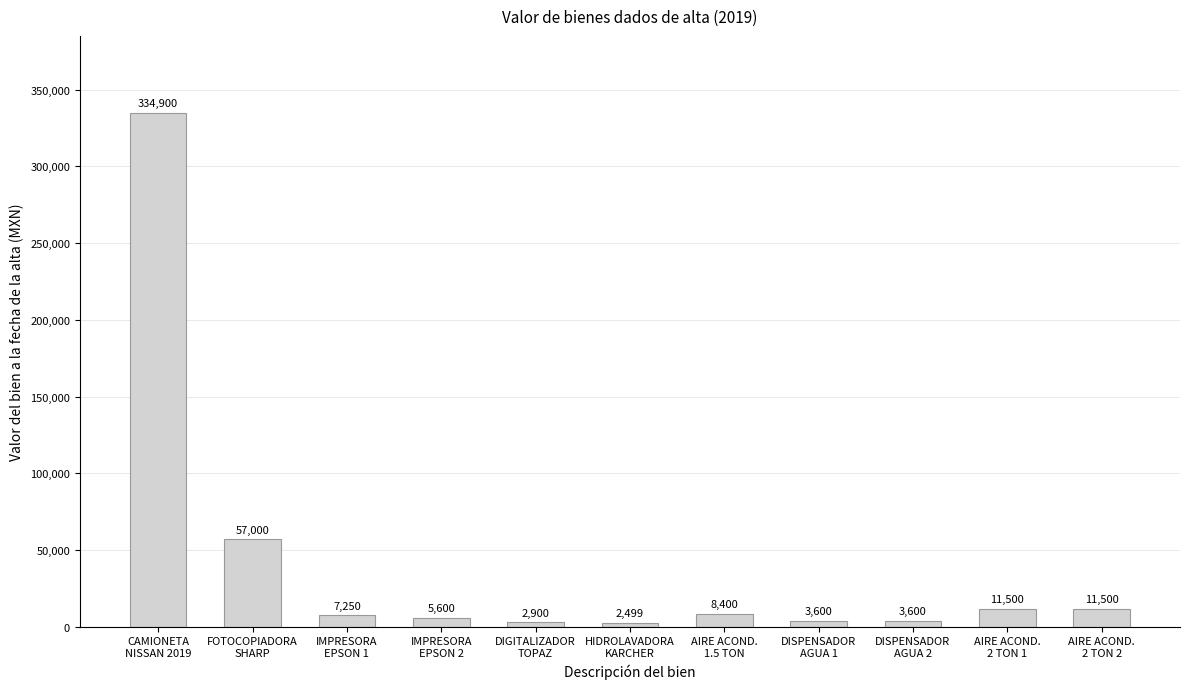

What is the label of the 1st bar from the right?

AIRE ACOND.
2 TON 2